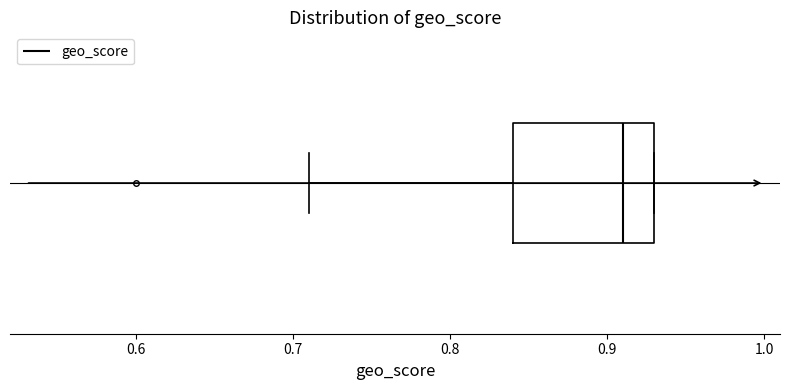

Where does the median line of the box sit on the x-axis? The values are not printed on the chart, so give them approximately, as read against the axis.

0.91